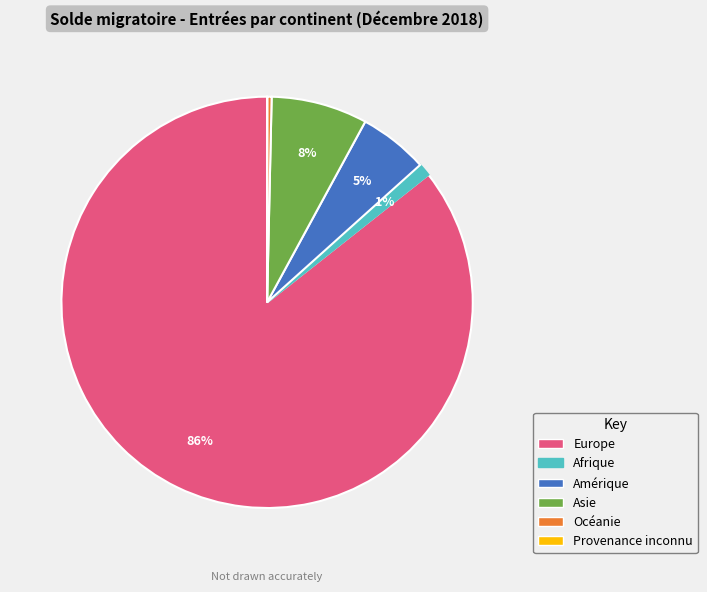

What is the ratio of the value at Asie to the value at Océanie?

22.0